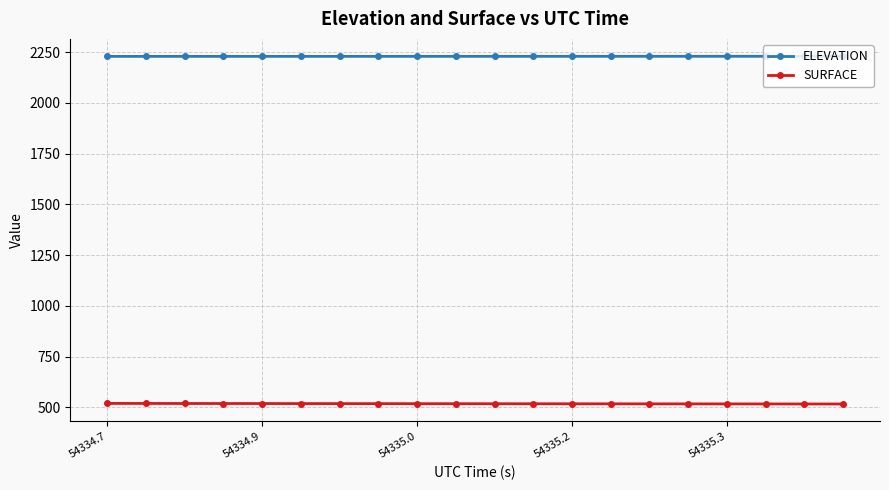

How many values in the SURFACE series are below 517?

7